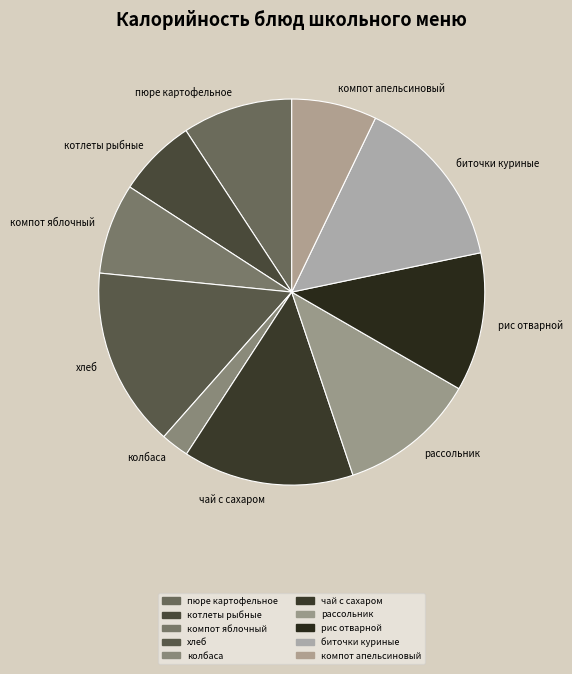

Which category has the smallest portion of the pie?

колбаса